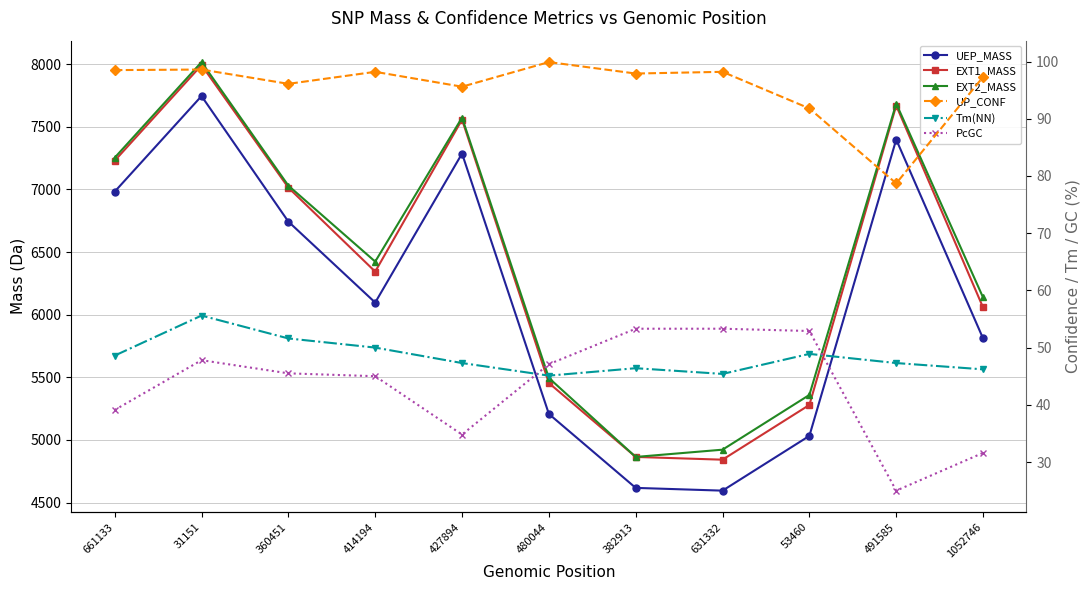

What is the total value across all series at 360451?

20981.8